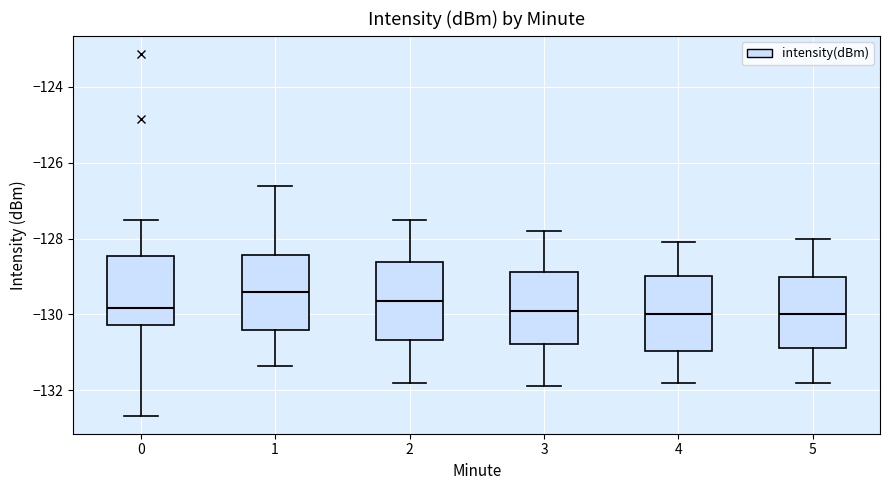

Where does the lower whisker of the box at x = 5 end on the y-axis? The values are not printed on the chart, so give them approximately, as read against the axis.

-131.8